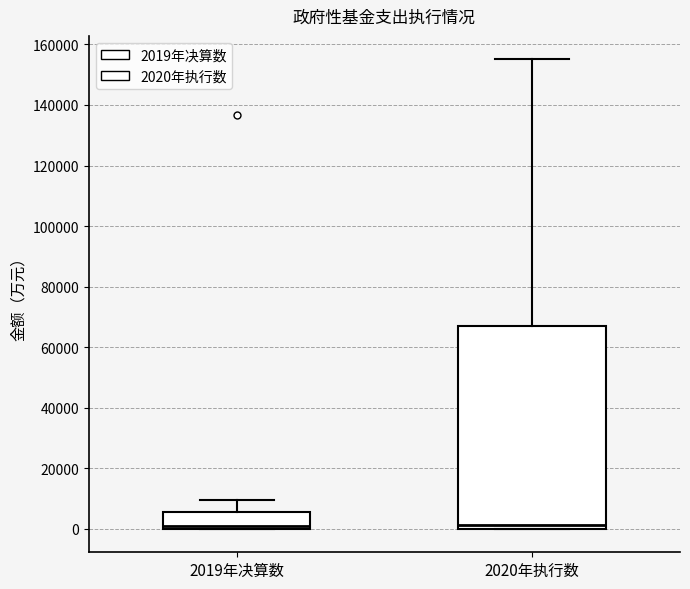

Reading left to right, transcribe this box plot: for each box, give where its median line is, the range the box spans, and where its two whiskers end, as read against the y-axis. The values are not printed on the chart, so give them approximately, as read against the axis.

2019年决算数: median 2000, box 0 to 6000, whiskers 0 to 10000
2020年执行数: median 2000, box 0 to 66000, whiskers 0 to 156000